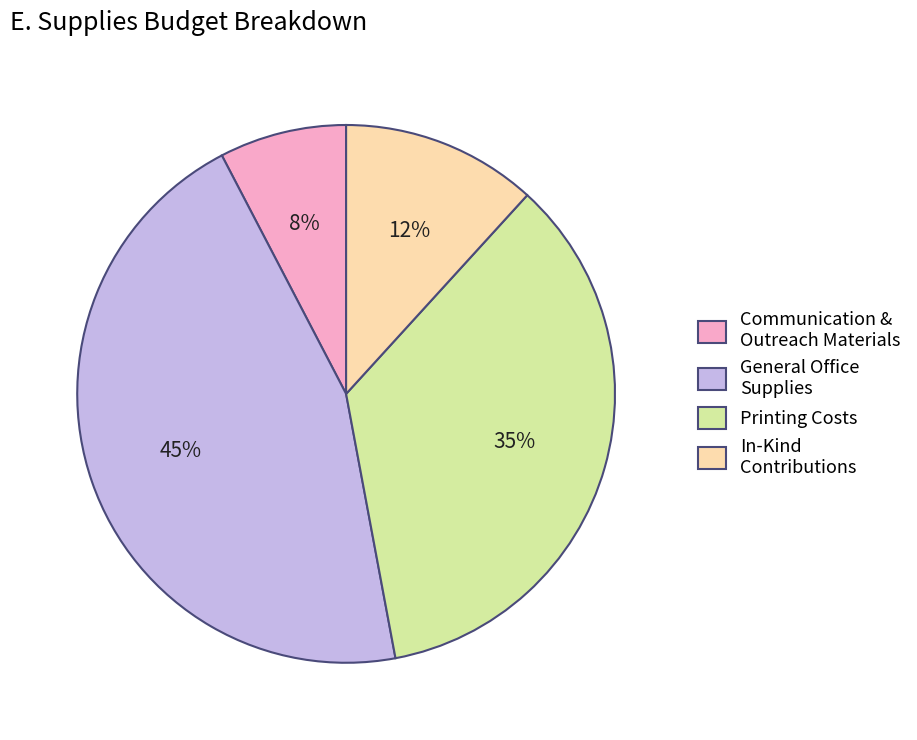

True or false: Printing Costs accounts for 44% of the total.

False